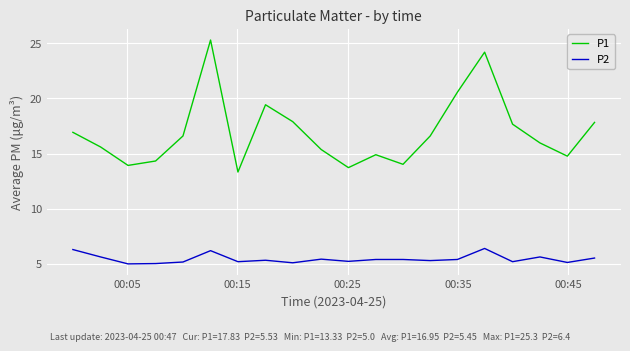

List the series in order of their peak value, lowest first.

P2, P1